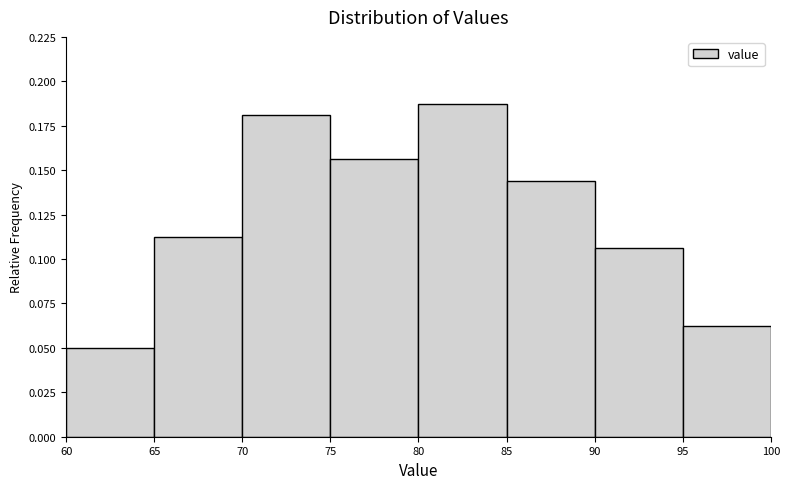

How tall is the bar that spans 85 to 90 on the x-axis? The values are not printed on the chart, so give them approximately, as read against the axis.

0.145